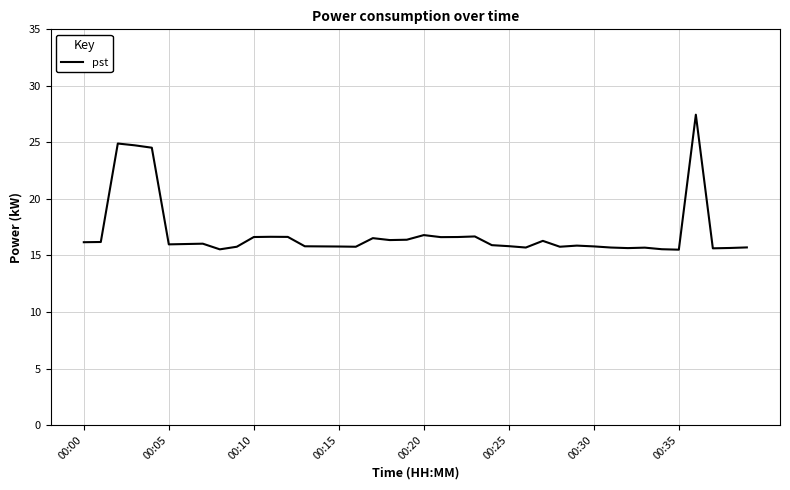

What is the difference between the maximum and minimum values?

11.9